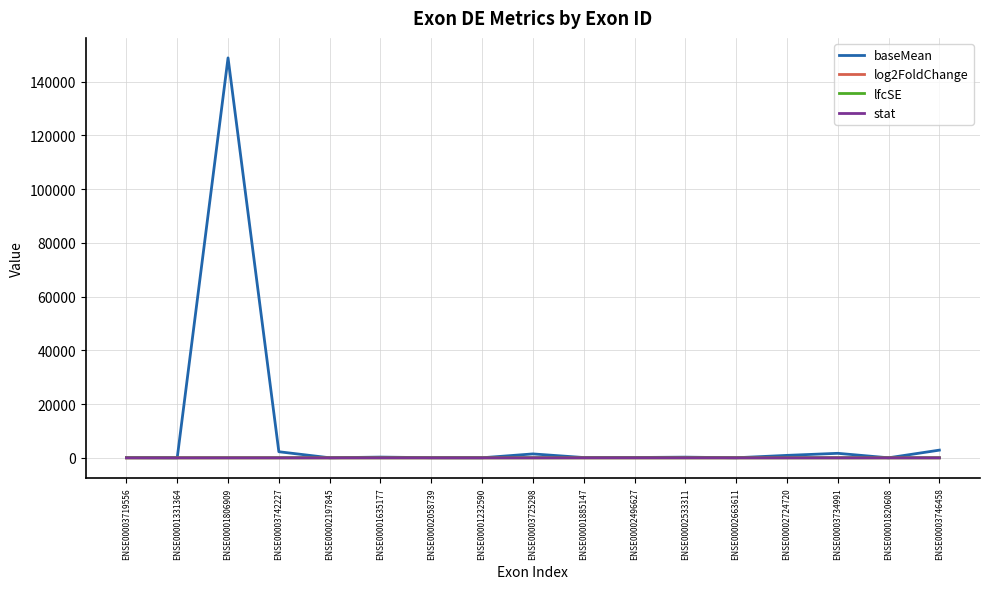

At which label does stat first exceed -4?

ENSE00001635177